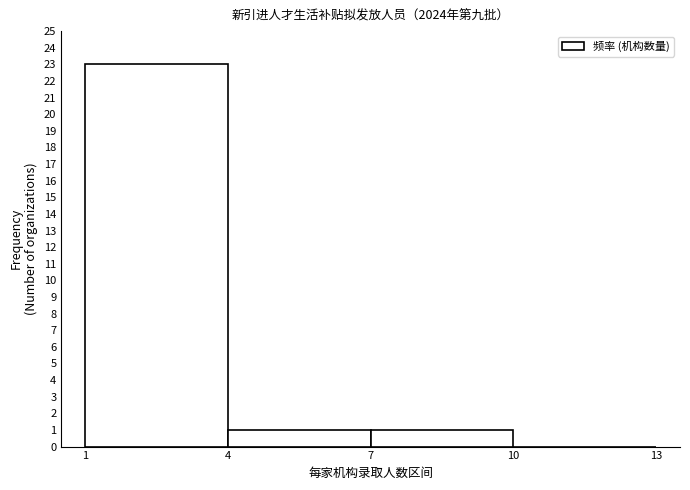

Reading left to right, what are all the values shown in this chart?

1=23	4=1	7=1	10=0